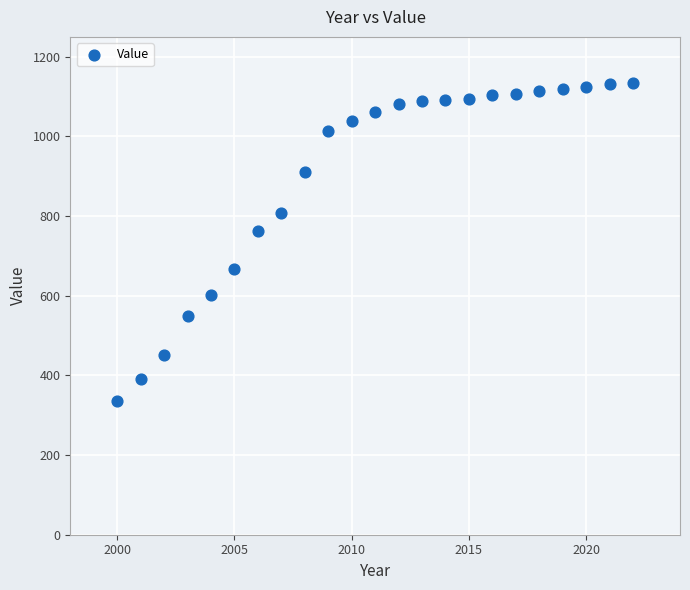

What is the range of Y values (max minus min)?

800